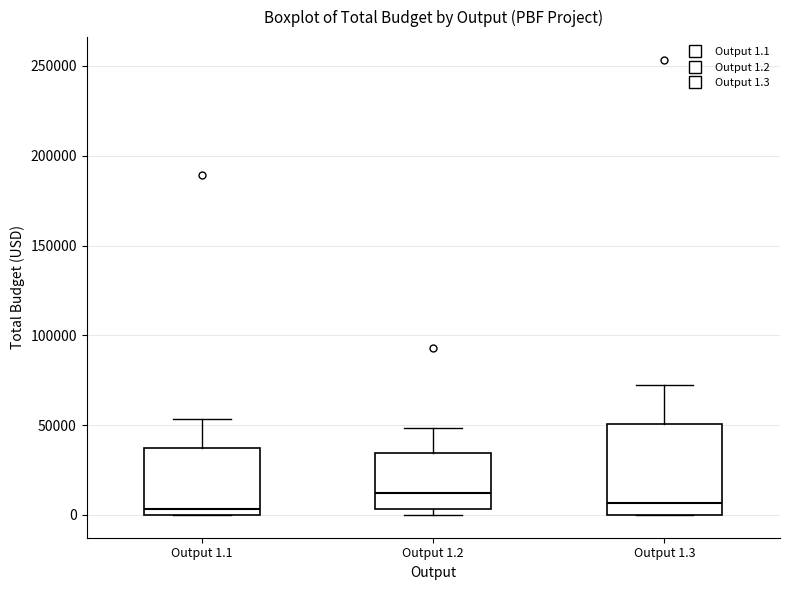

Where does the median line of the box for Output 1.3 sit on the y-axis? The values are not printed on the chart, so give them approximately, as read against the axis.

5000